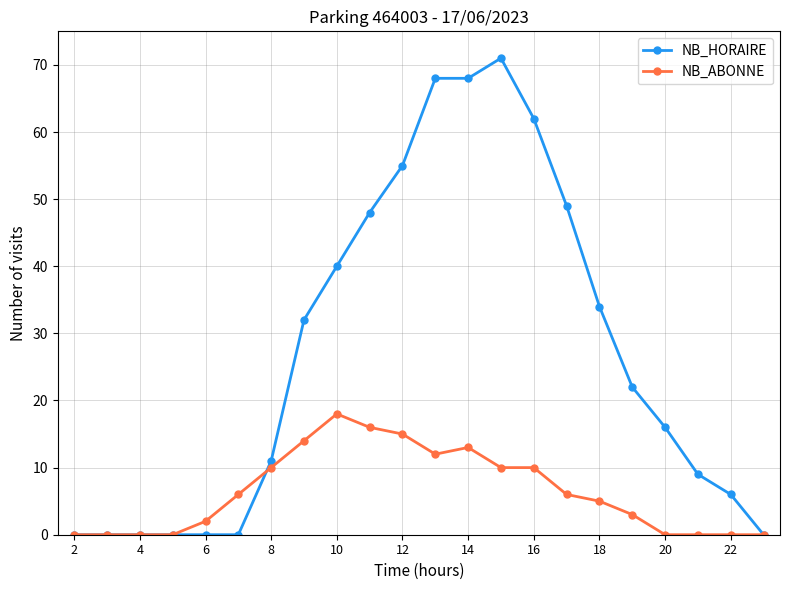

How many series are shown in this chart?

2